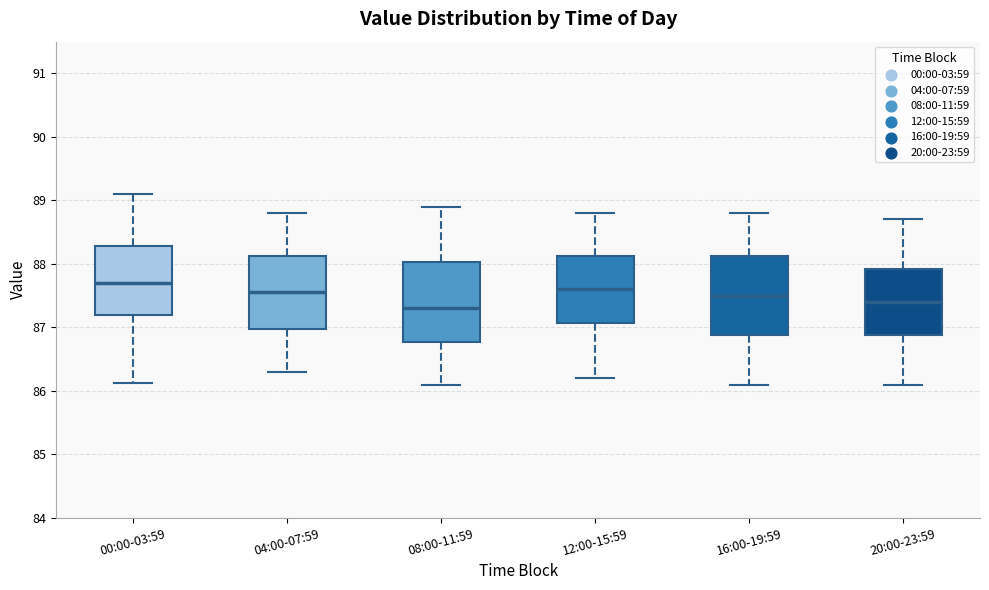

Reading left to right, transcribe this box plot: for each box, give where its median line is, the range the box spans, and where its two whiskers end, as read against the y-axis. The values are not printed on the chart, so give them approximately, as read against the axis.

00:00-03:59: median 87.7, box 87.2 to 88.3, whiskers 86.1 to 89.1
04:00-07:59: median 87.6, box 87.0 to 88.1, whiskers 86.3 to 88.8
08:00-11:59: median 87.3, box 86.8 to 88.0, whiskers 86.1 to 88.9
12:00-15:59: median 87.6, box 87.1 to 88.1, whiskers 86.2 to 88.8
16:00-19:59: median 87.5, box 86.9 to 88.1, whiskers 86.1 to 88.8
20:00-23:59: median 87.4, box 86.9 to 87.9, whiskers 86.1 to 88.7